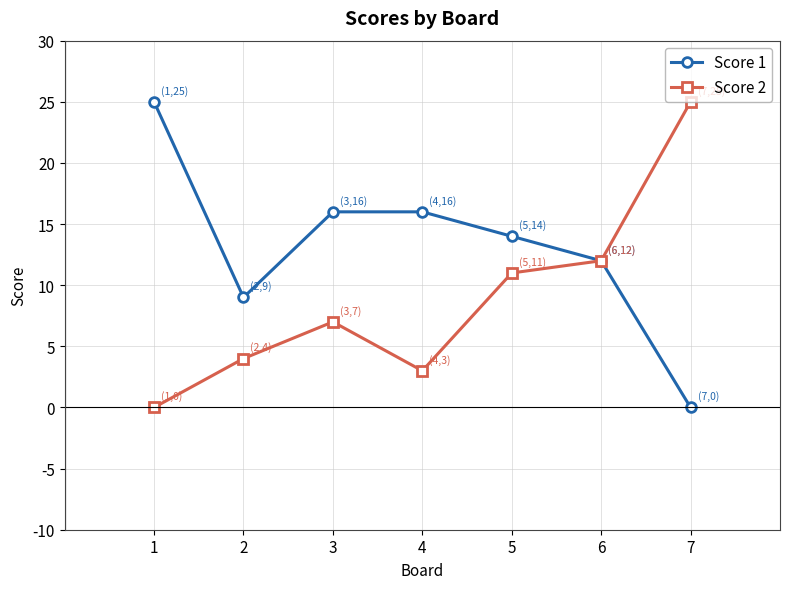

How many distinct data groups are displayed?

2